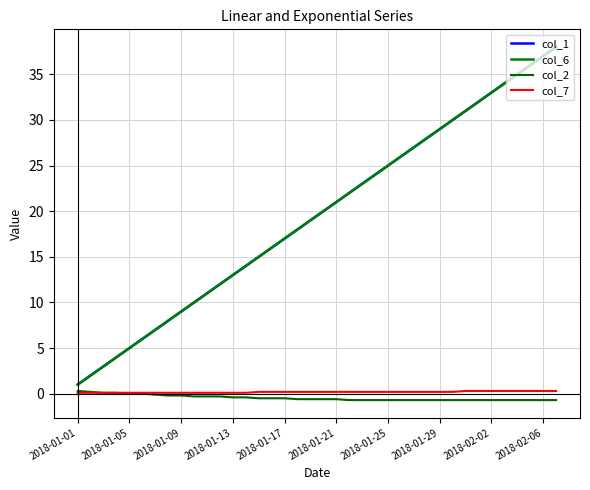

Does the chart have visible grid lines?

Yes